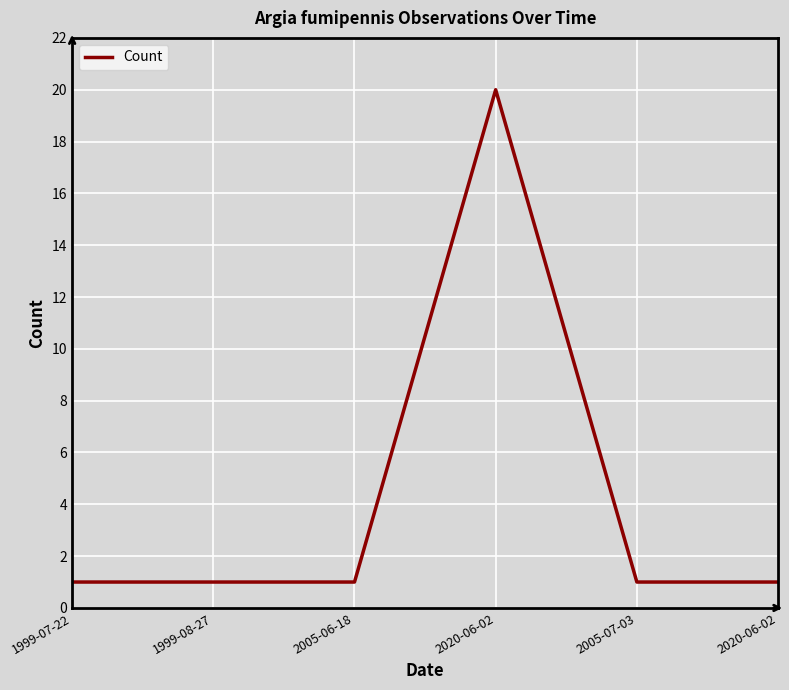

Count the number of data series in this chart.

1